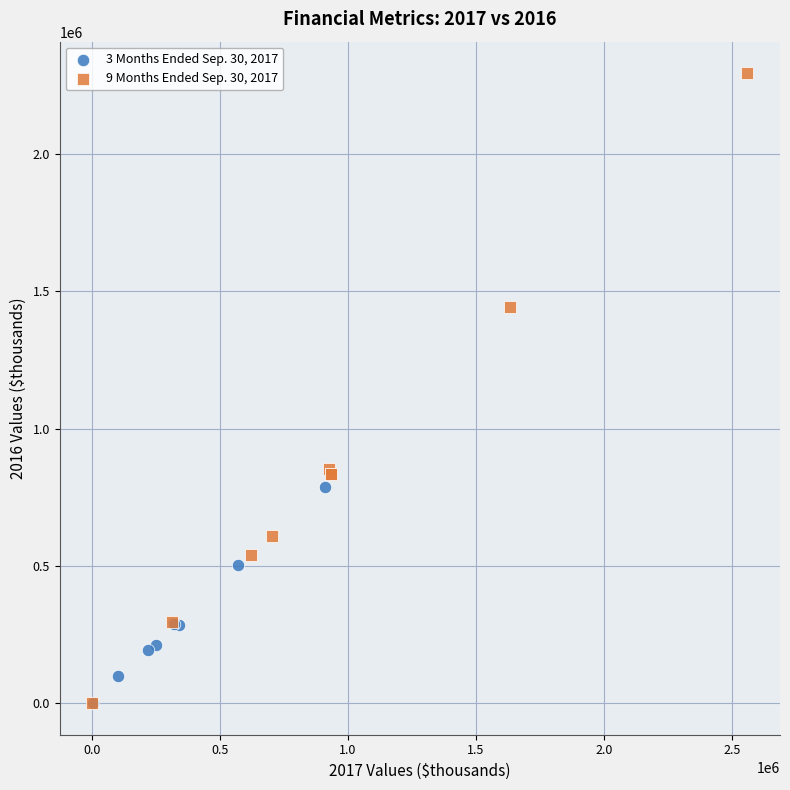

Which series has the widest spread of Y values?

9 Months Ended Sep. 30, 2017